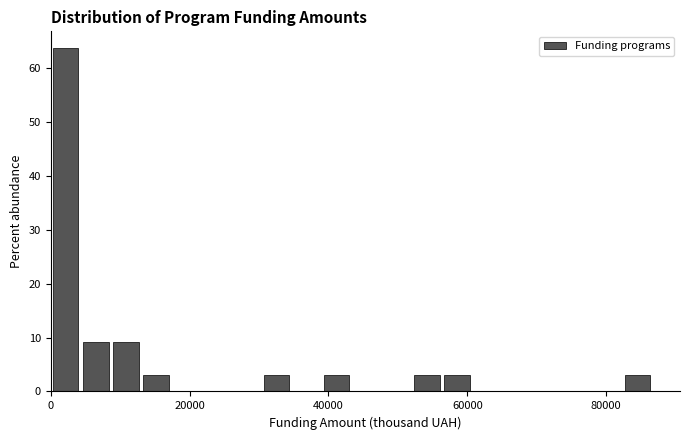

Read against the x-axis, roughly where is the centre of the tallest bar?

2000